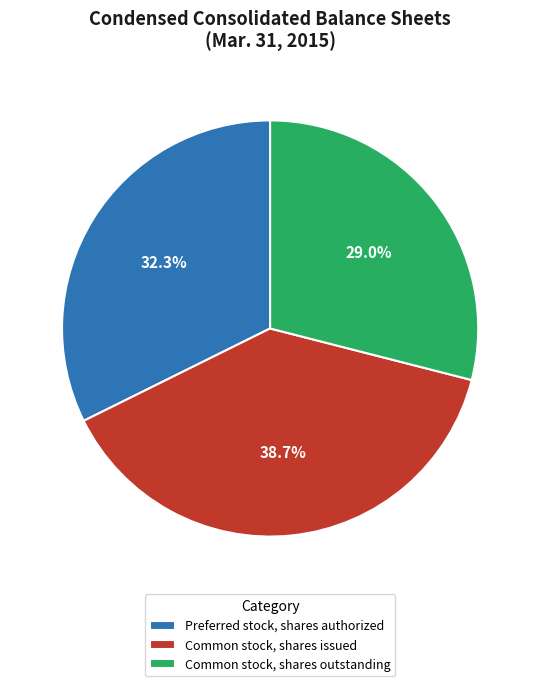

What portion of the pie excludes Preferred stock, shares authorized?

67.7%